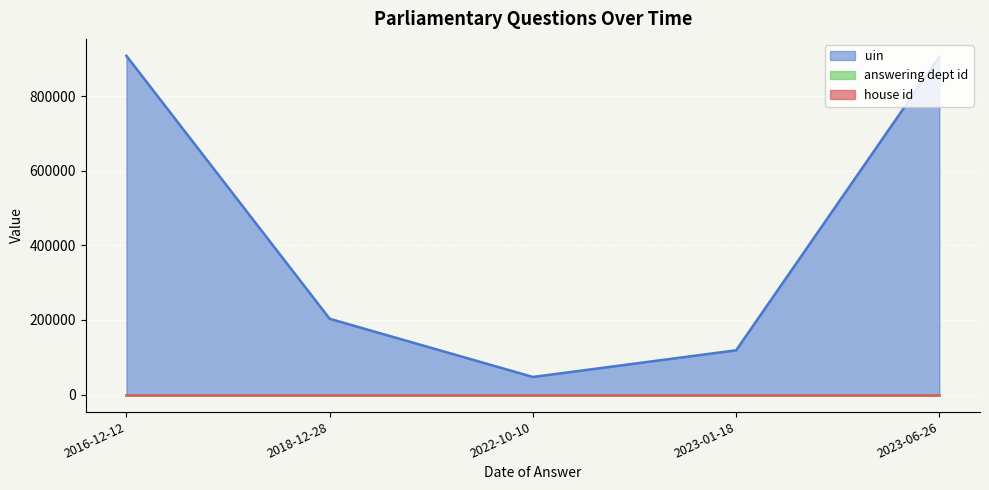

True or false: uin has a value of 203259 at 2018-12-28.

True